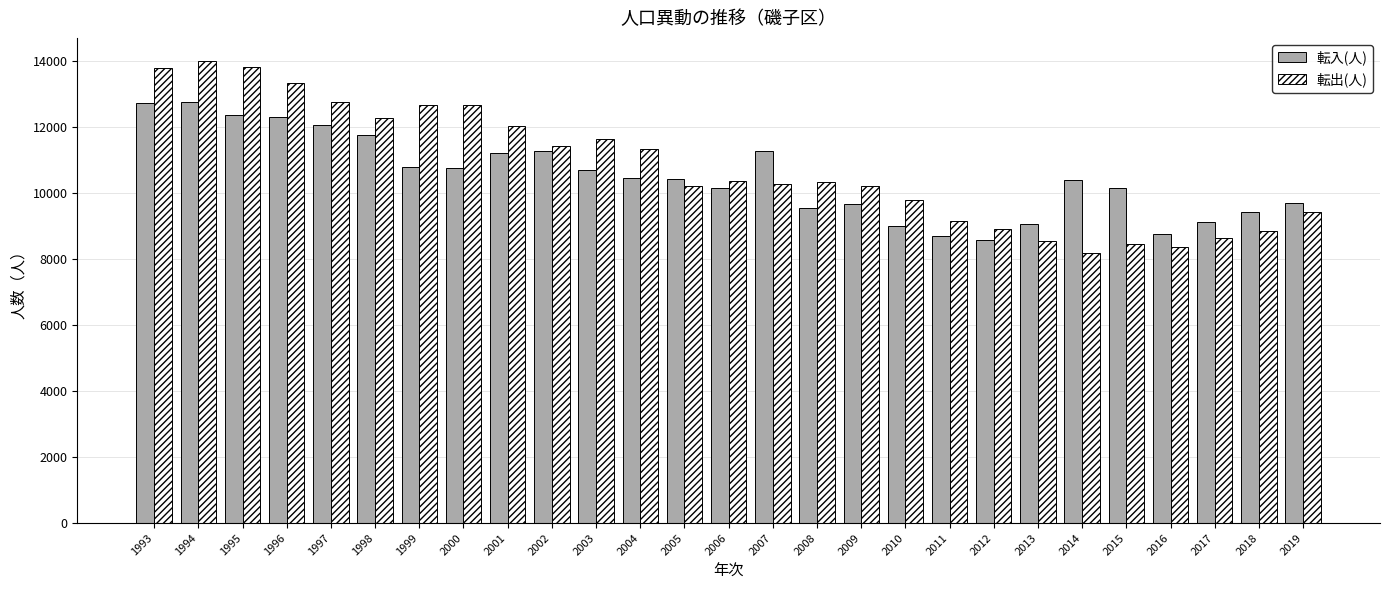

The value of 転出(人) at 2012 is 12514. True or false?

False